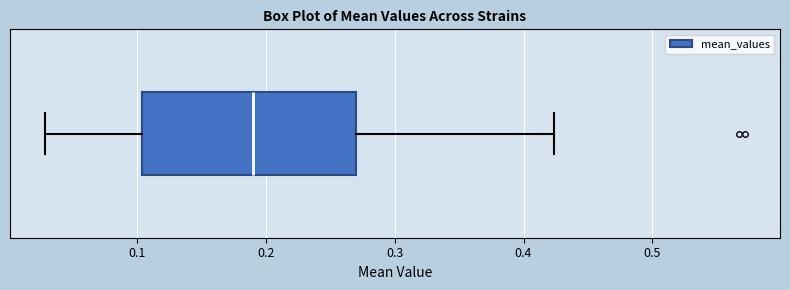

Where is the left edge of the box on the x-axis? The values are not printed on the chart, so give them approximately, as read against the axis.

0.10